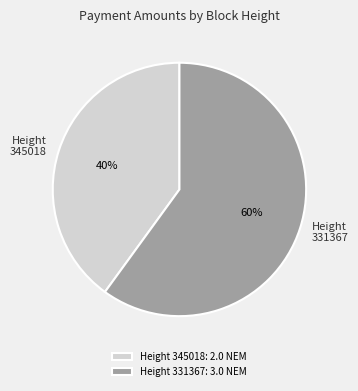

To the nearest percent, what is the difference between the largest and smallest slice percentages?

20%